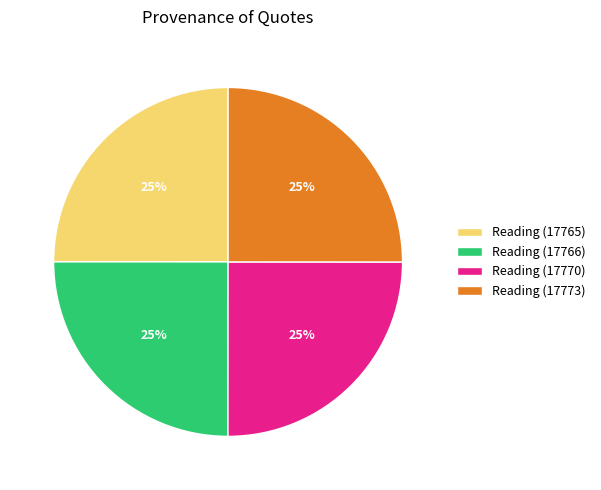

To the nearest percent, what is the average slice percentage?

25%